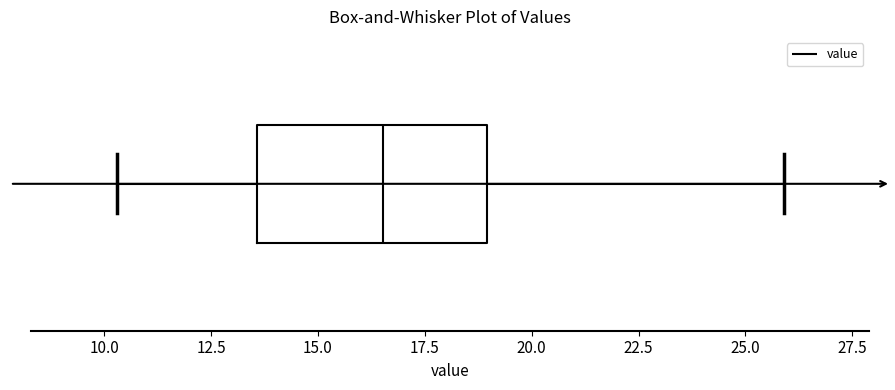

Transcribe this box plot: give where the median line is, the range the box spans, and where the two whiskers end, as read against the x-axis. The values are not printed on the chart, so give them approximately, as read against the axis.

median 16.5, box 13.5 to 19.0, whiskers 10.5 to 26.0